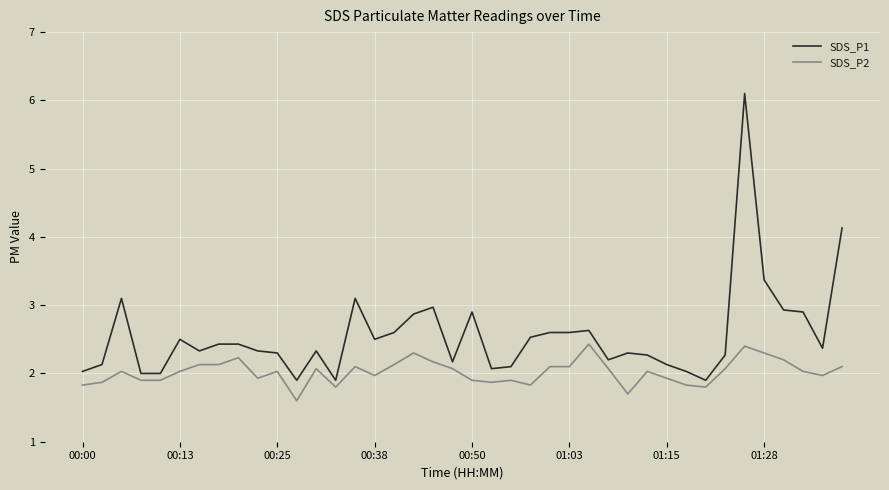

Which series has the largest total across all categories?

SDS_P1